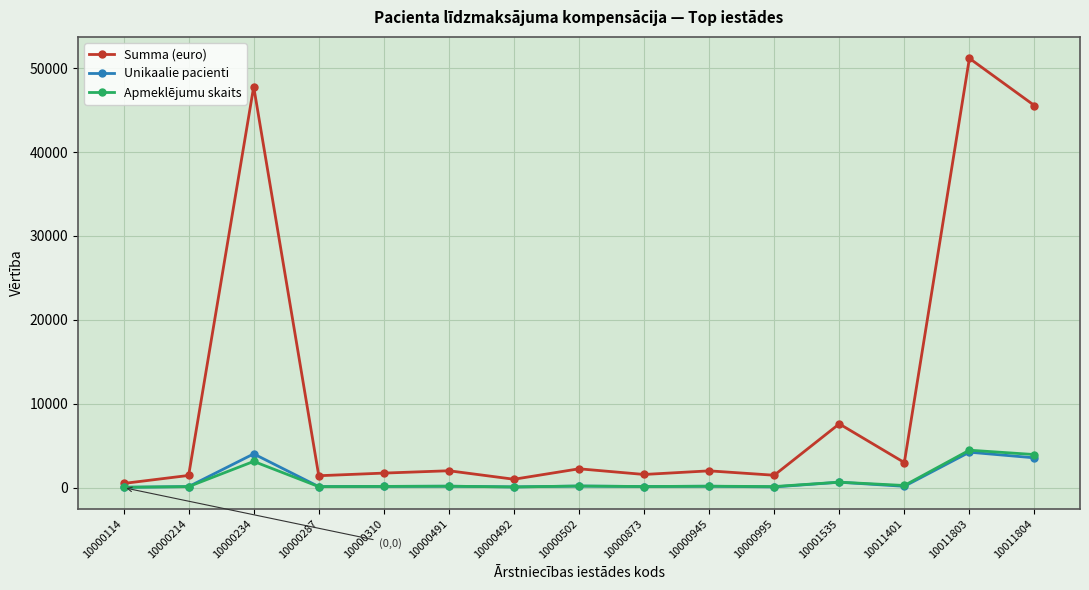

How many lines are shown in the chart?

3